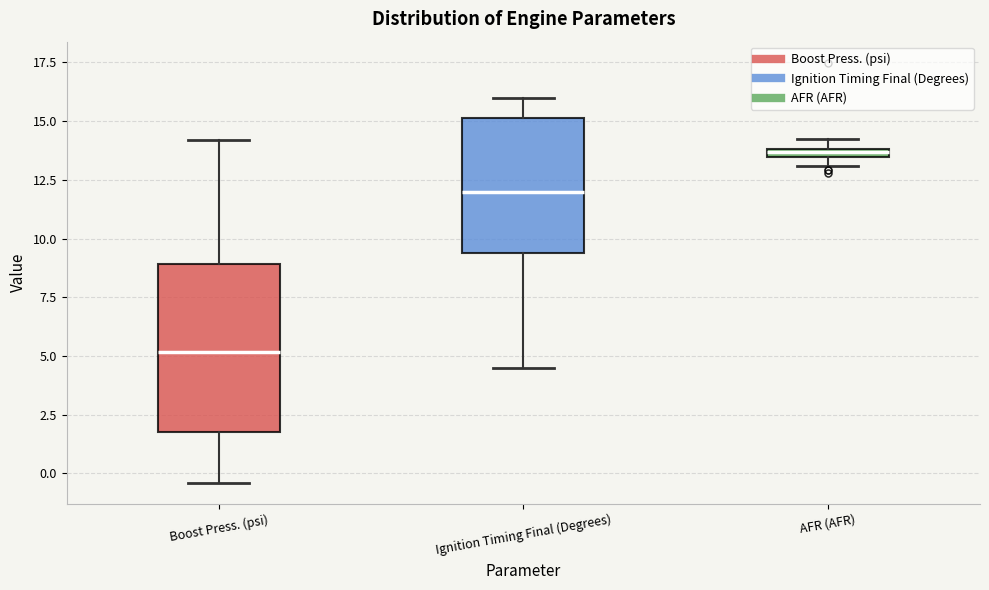

Which box has the lowest median line?

Boost Press. (psi)